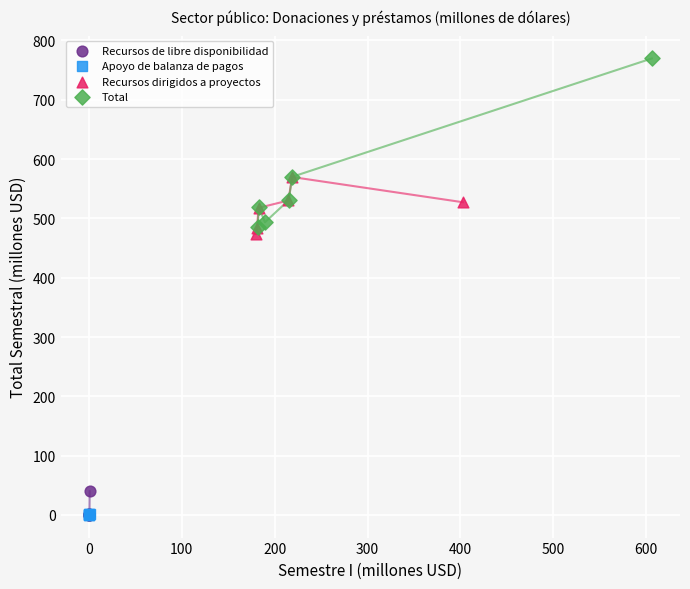

Which series contains the highest Y value?

Total